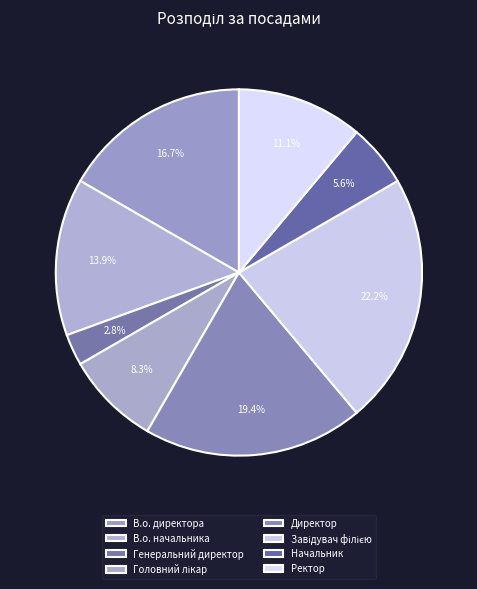

To the nearest percent, what portion does В.о. директора represent?

17%